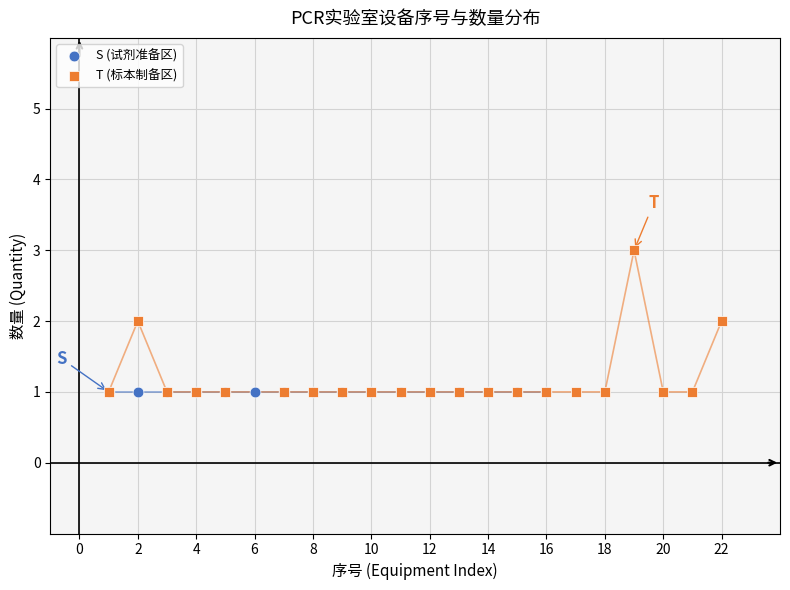

Which series contains the highest Y value?

T (标本制备区)